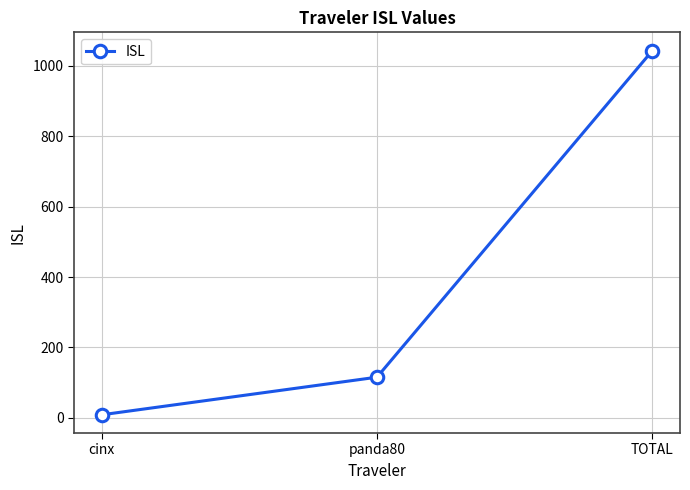

Rank the categories by value from lowest to highest.

cinx, panda80, TOTAL